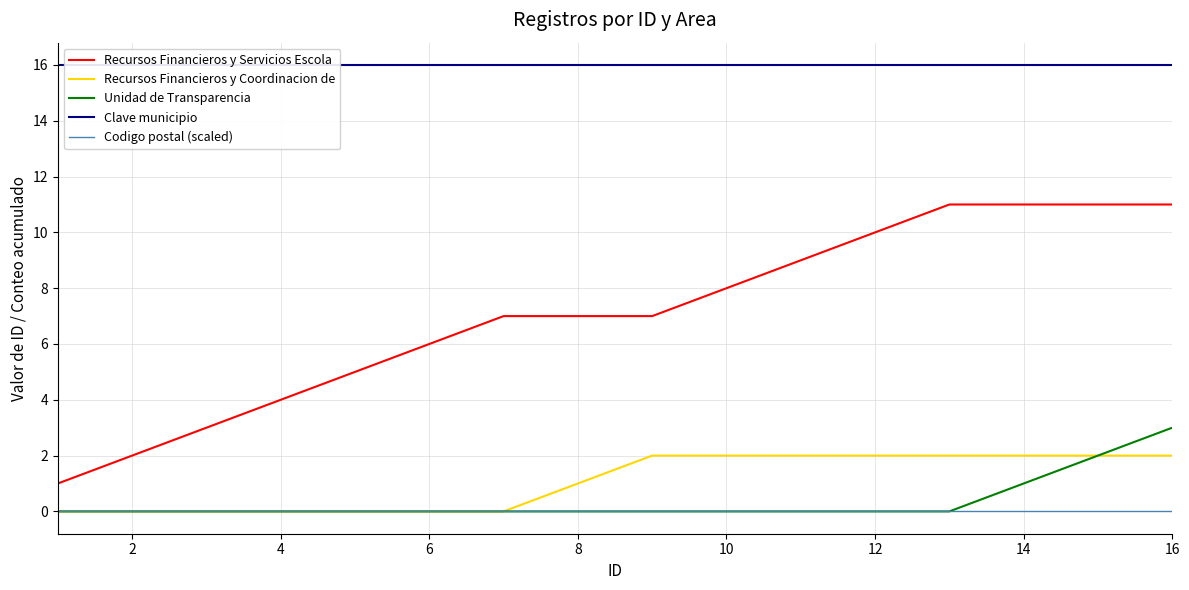

At which label does Unidad de Transparencia reach its peak?

16